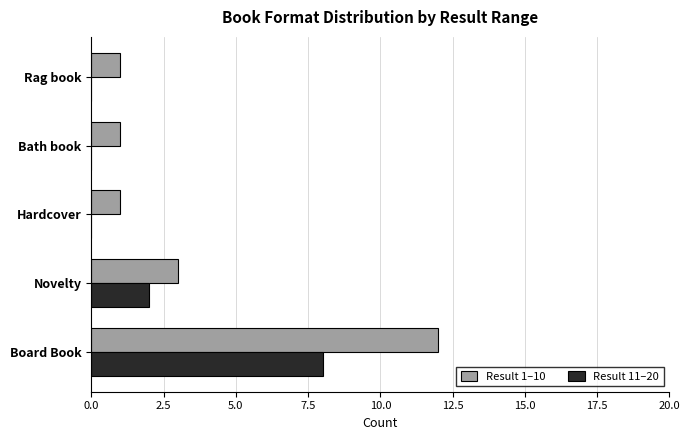

Which series has the largest range (max minus min)?

Result 1–10